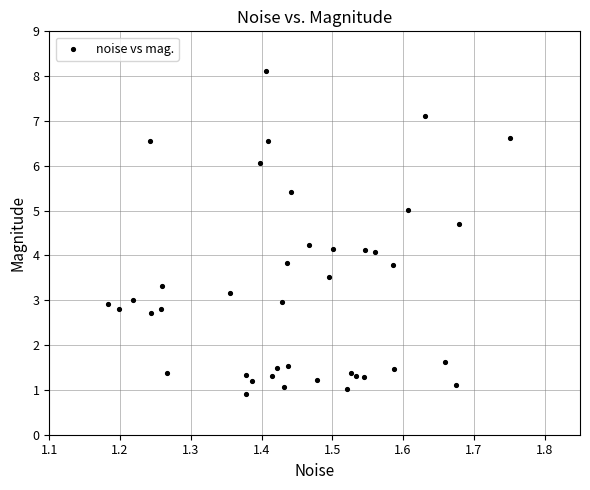

What is the range of X values (max minus min)?

0.6